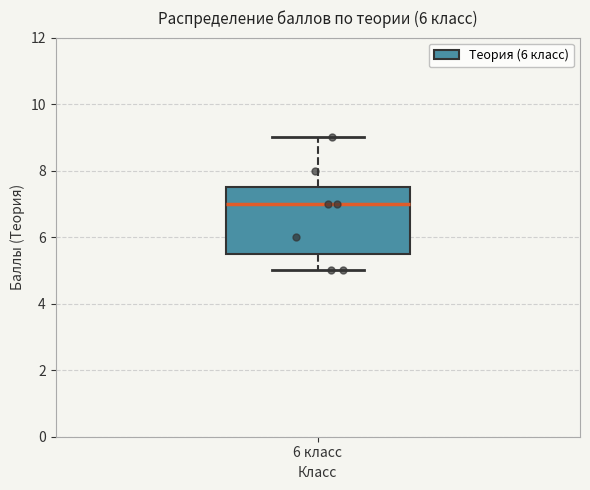

Where does the upper whisker of the box for 6 класс end on the y-axis? The values are not printed on the chart, so give them approximately, as read against the axis.

9.0